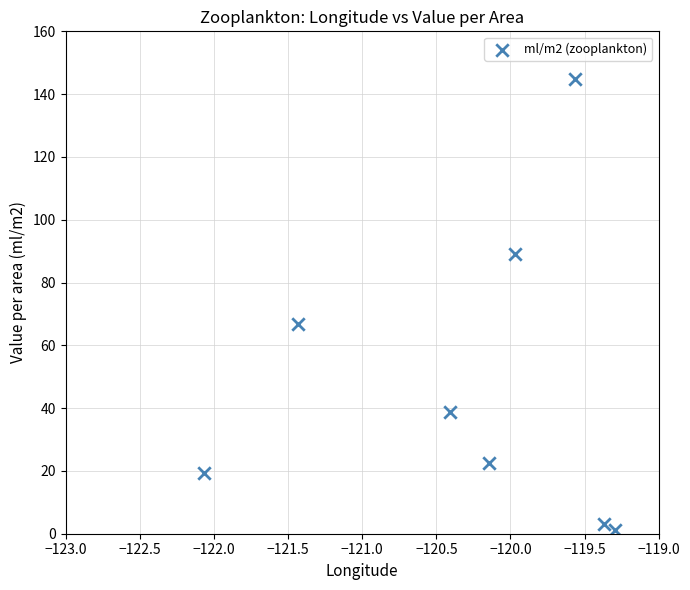

What is the range of Y values (max minus min)?

143.4